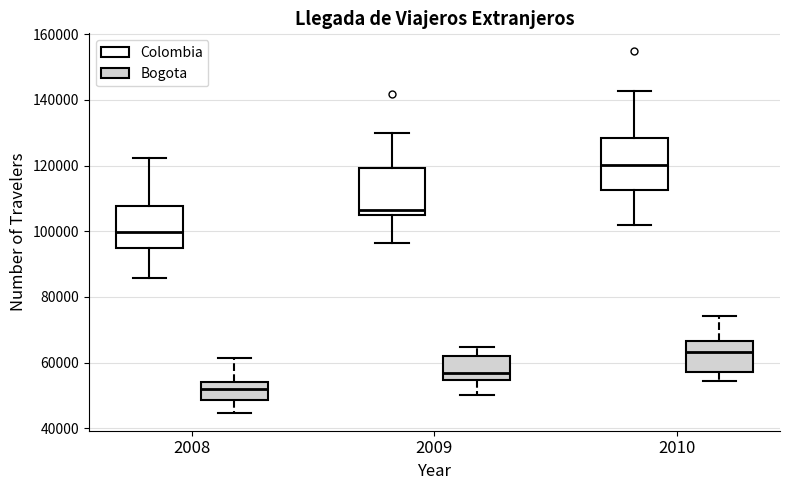

Where does the upper whisker of the box for 2010 (Bogota) end on the y-axis? The values are not printed on the chart, so give them approximately, as read against the axis.

74000